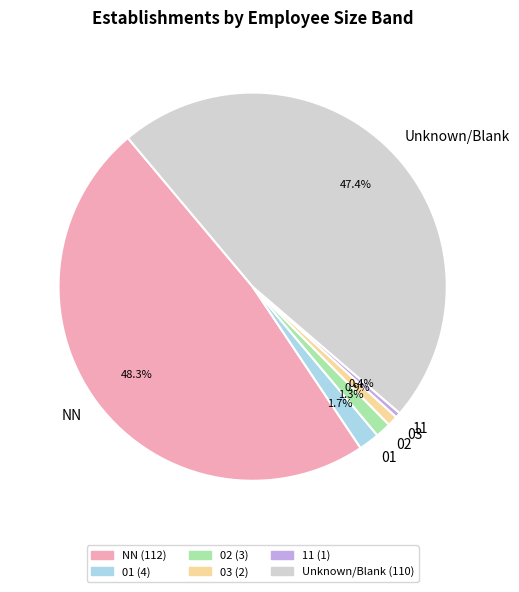

Does 02 account for over 50% of the chart?

No